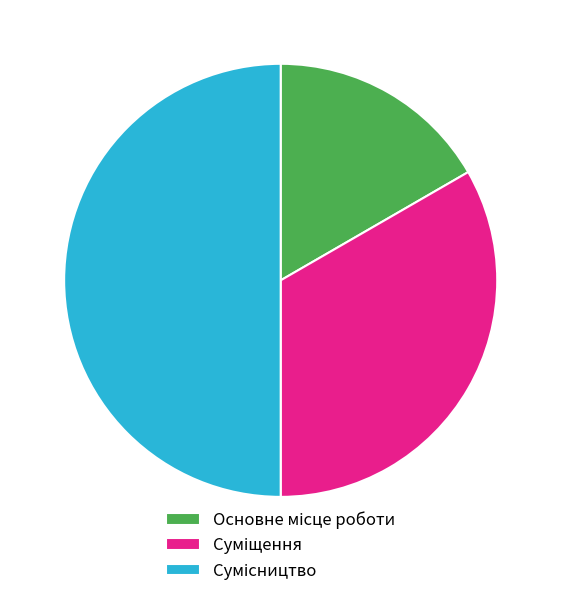

To the nearest percent, what is the average slice percentage?

33%